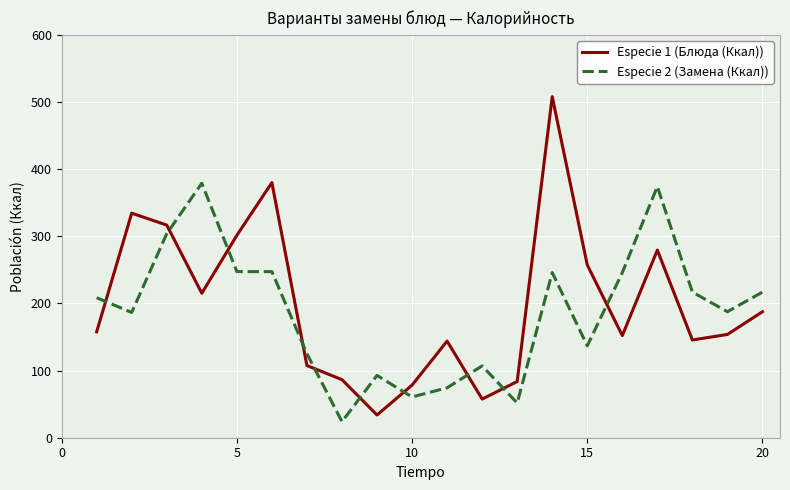

What is the greatest value displayed?

507.9